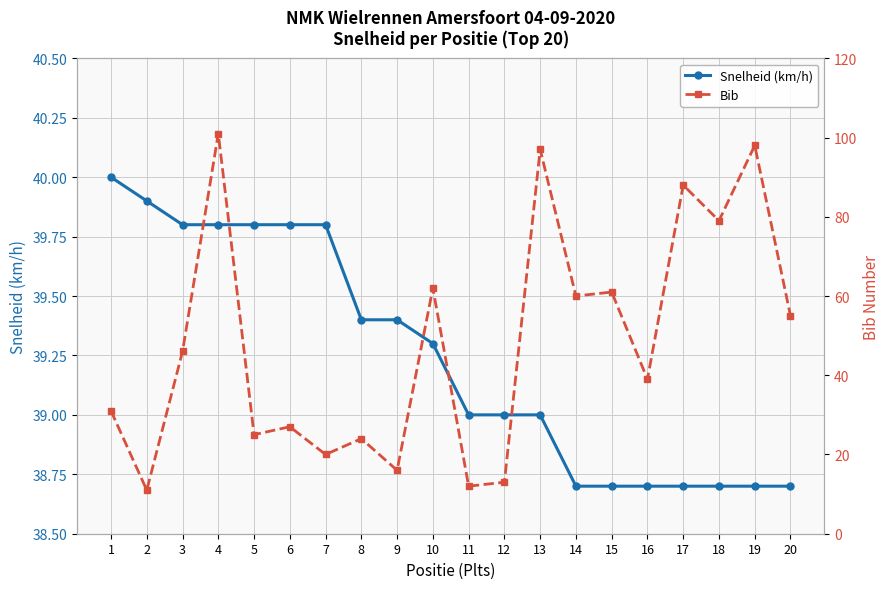

What is the spread (max minus min) of values at 11?

27.0